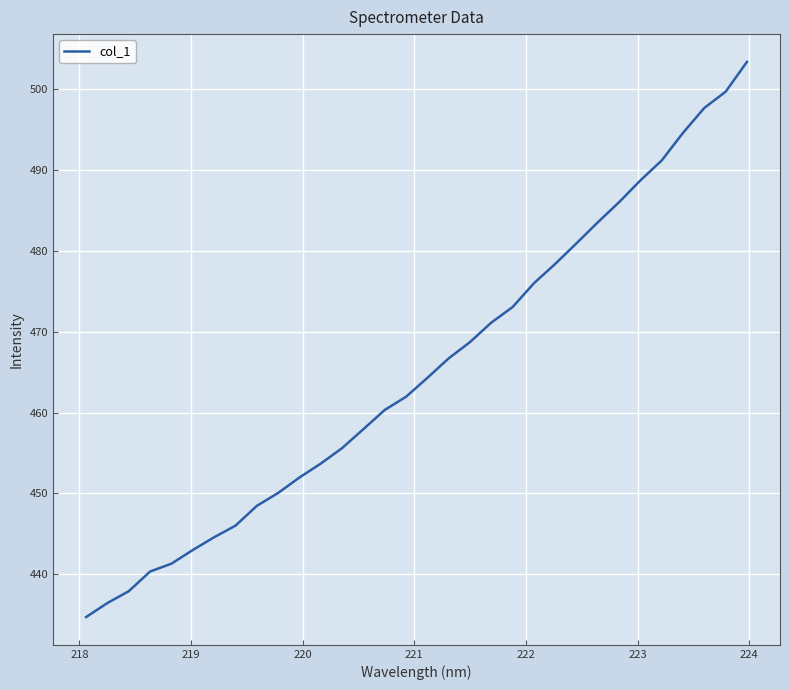

What is the difference between the maximum and minimum values?

68.6